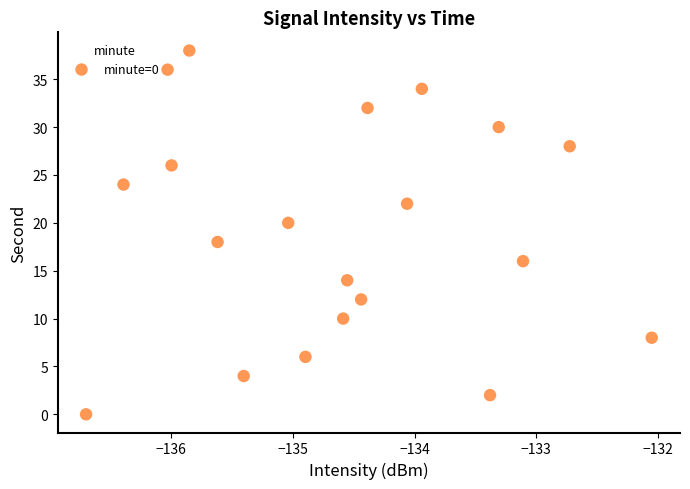

What is the range of Y values (max minus min)?

38